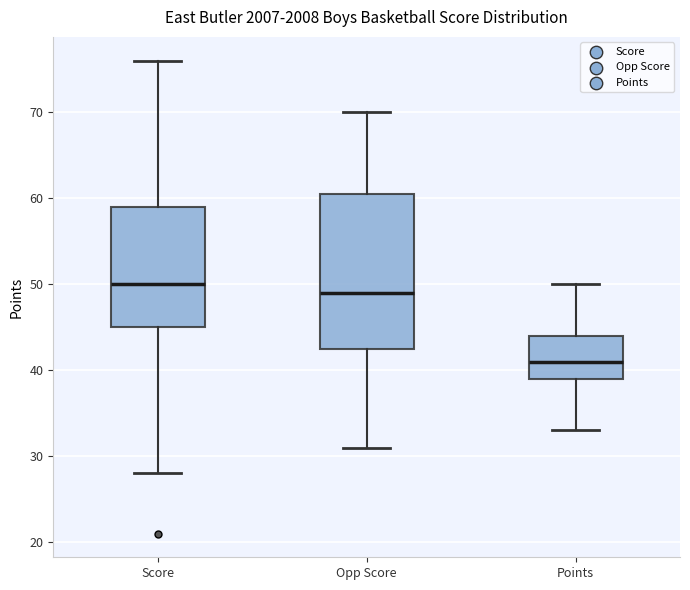

Reading left to right, transcribe this box plot: for each box, give where its median line is, the range the box spans, and where its two whiskers end, as read against the y-axis. The values are not printed on the chart, so give them approximately, as read against the axis.

Score: median 50, box 45 to 59, whiskers 28 to 76
Opp Score: median 49, box 43 to 61, whiskers 31 to 70
Points: median 41, box 39 to 44, whiskers 33 to 50